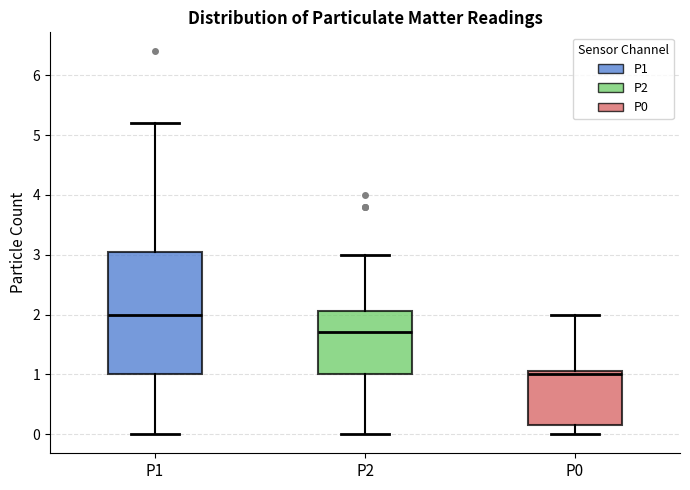

Reading left to right, transcribe this box plot: for each box, give where its median line is, the range the box spans, and where its two whiskers end, as read against the y-axis. The values are not printed on the chart, so give them approximately, as read against the axis.

P1: median 2.0, box 1.0 to 3.1, whiskers 0.0 to 5.2
P2: median 1.7, box 1.0 to 2.1, whiskers 0.0 to 3.0
P0: median 1.0, box 0.2 to 1.1, whiskers 0.0 to 2.0